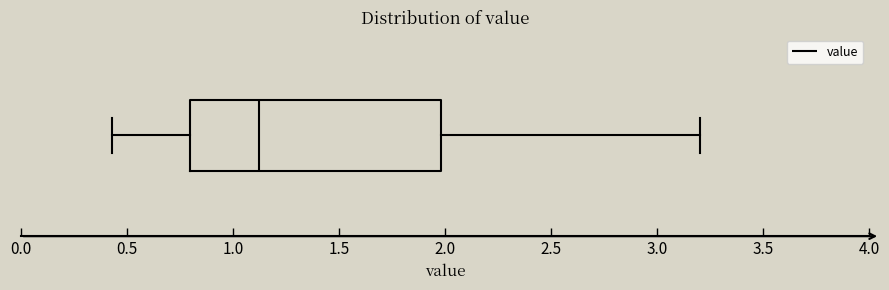

Read this box plot against the x-axis: the position of the median line, the range covered by the box, and the ends of both whiskers. The values are not printed on the chart, so give them approximately, as read against the axis.

median 1.15, box 0.80 to 2.00, whiskers 0.45 to 3.20